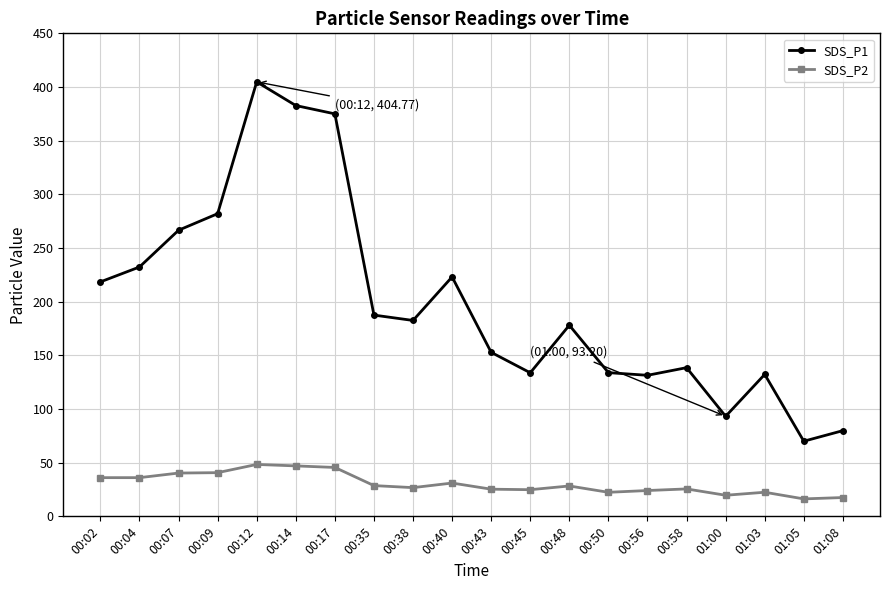

Where is the first local maximum for SDS_P1?

00:12